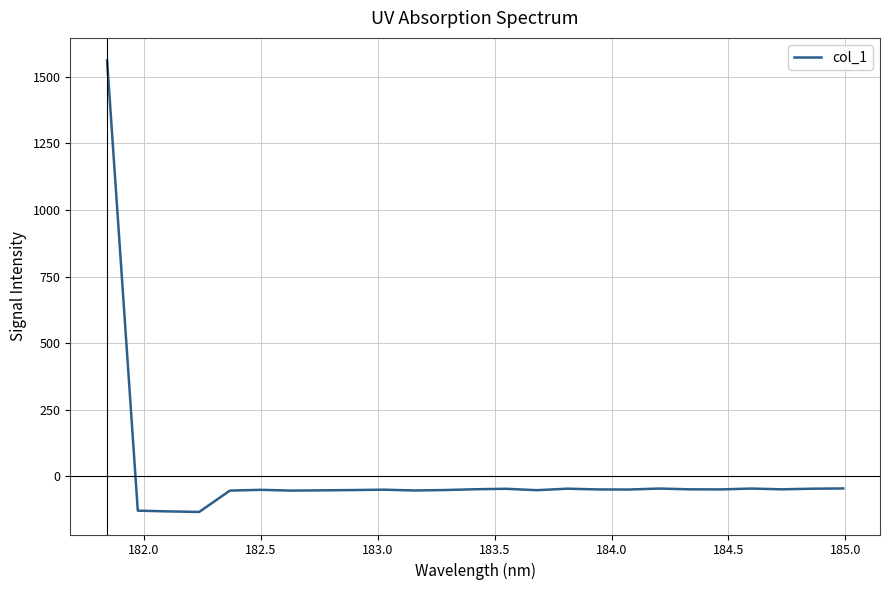

What is the difference between the maximum and minimum values?

1694.7